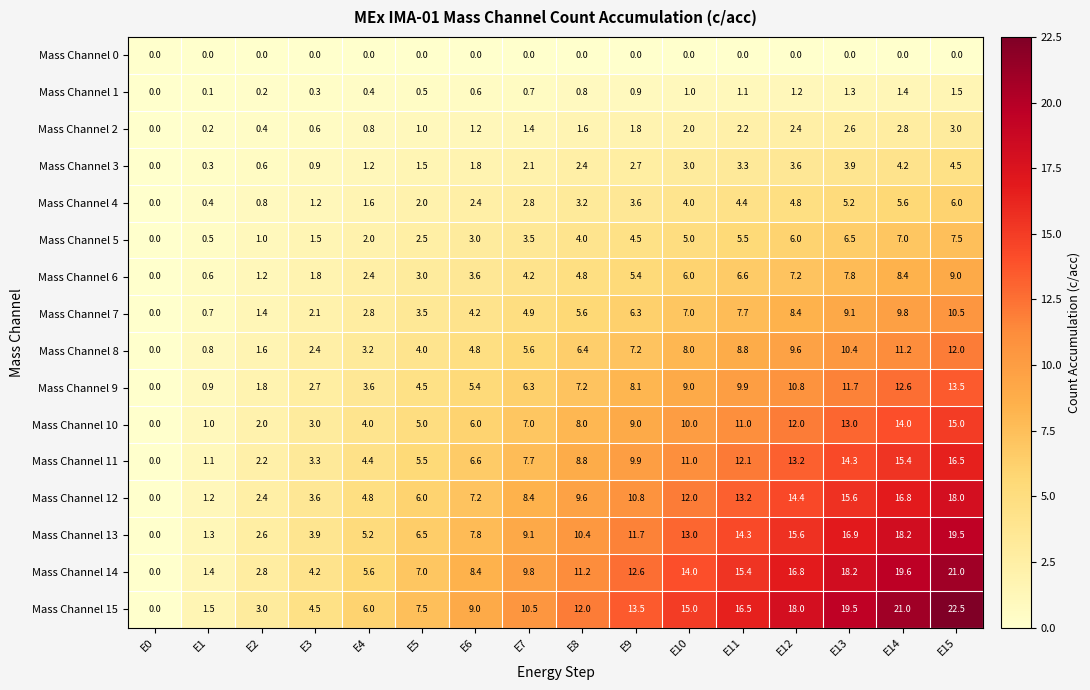

Rank the series by their maximum value, from lowest to highest.

Mass Channel 0, Mass Channel 1, Mass Channel 2, Mass Channel 3, Mass Channel 4, Mass Channel 5, Mass Channel 6, Mass Channel 7, Mass Channel 8, Mass Channel 9, Mass Channel 10, Mass Channel 11, Mass Channel 12, Mass Channel 13, Mass Channel 14, Mass Channel 15